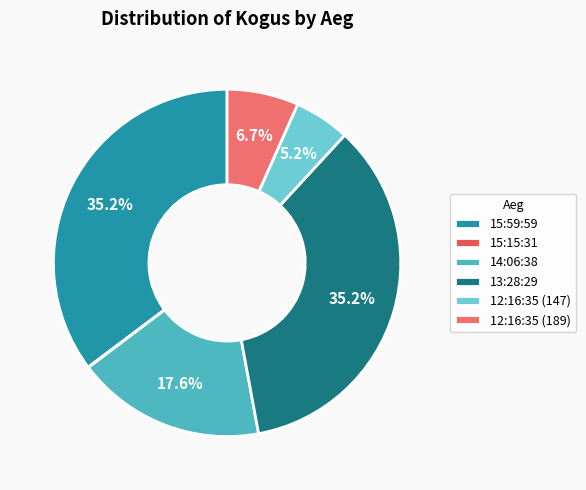

What percentage do 14:06:38 and 15:59:59 together represent?

52.9%